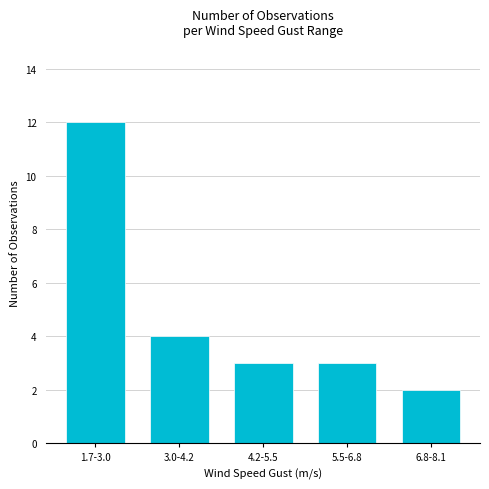

Reading left to right, transcribe all the data shown in this chart.

12	4	3	3	2